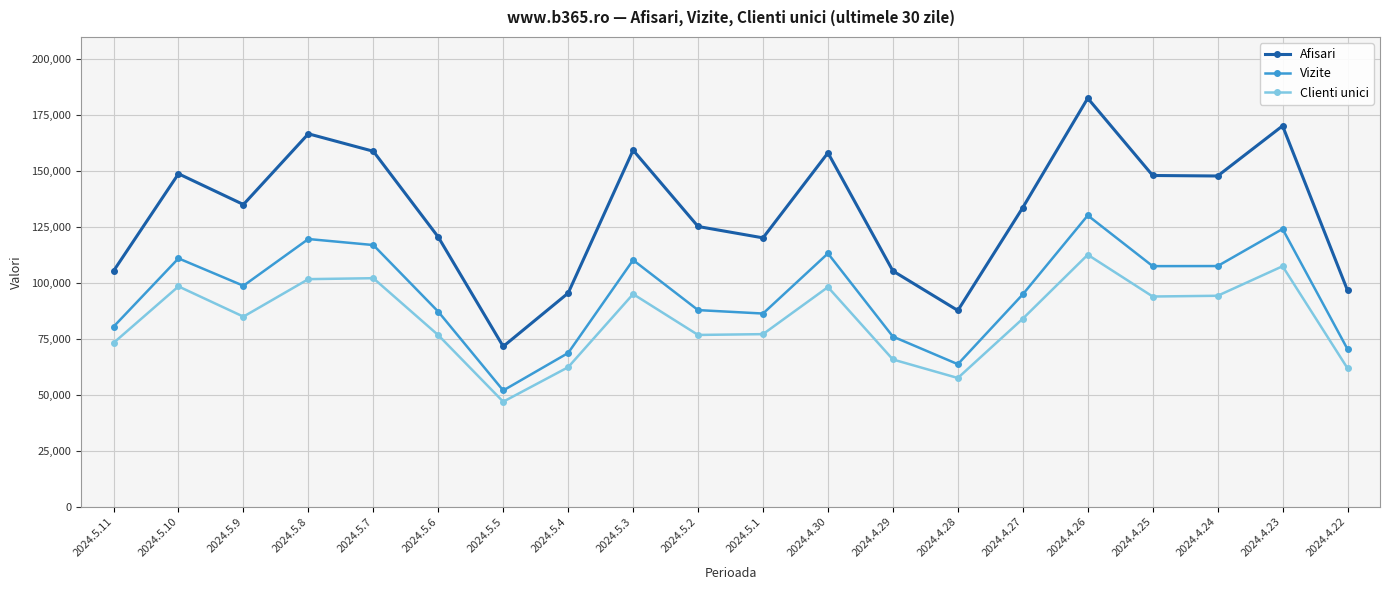

Where is the first local maximum for Clienti unici?

2024.5.10